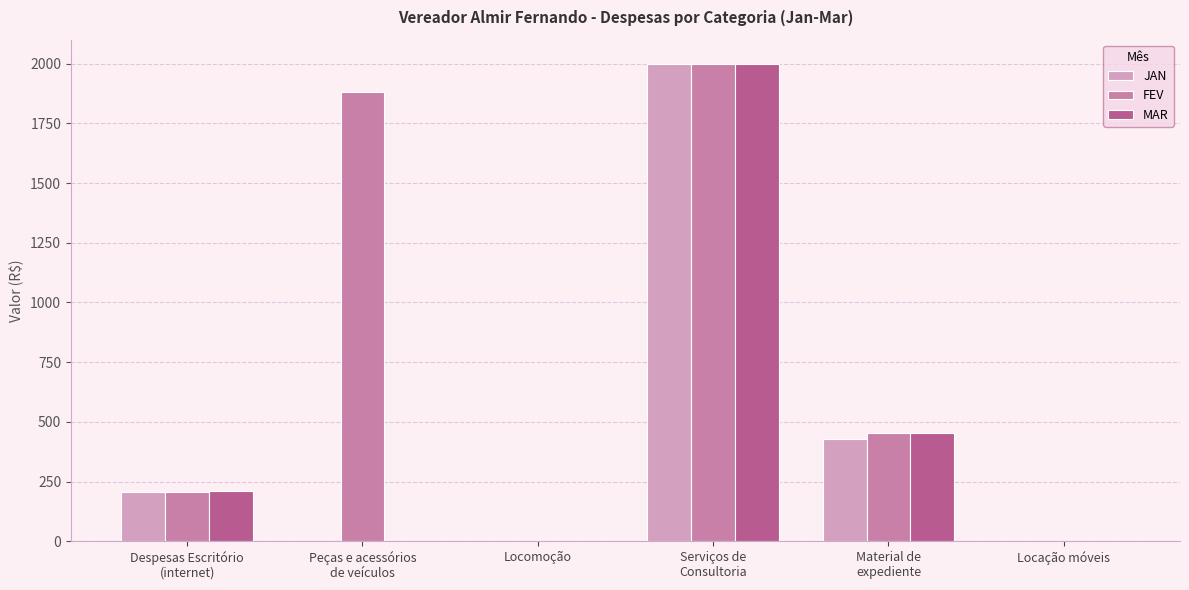

What is the maximum value for MAR?

2000.0